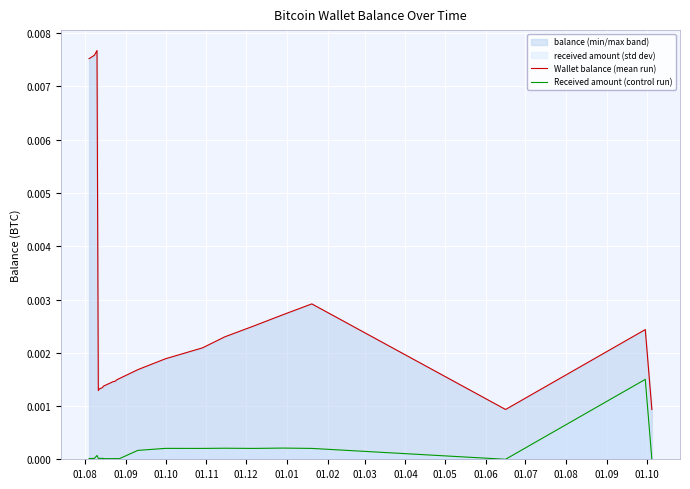

True or false: Received amount (control run) has more than 0 points higher than both neighbors.

True